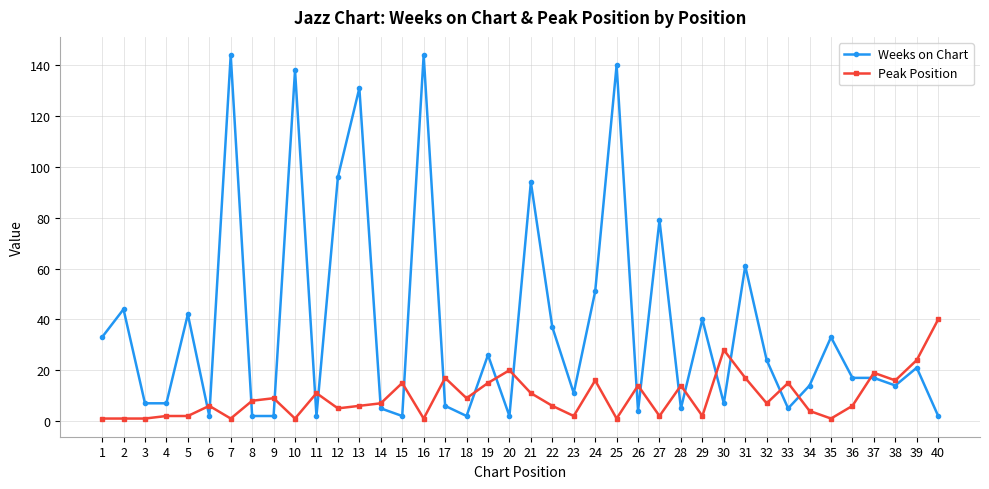

True or false: Weeks on Chart has more than 2 points higher than both neighbors.

True